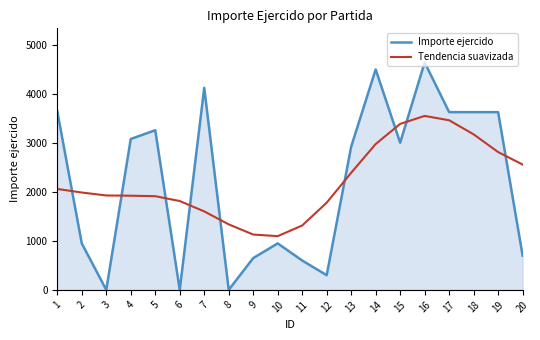

Rank the series at 1 from lowest to highest value.

Tendencia suavizada, Importe ejercido